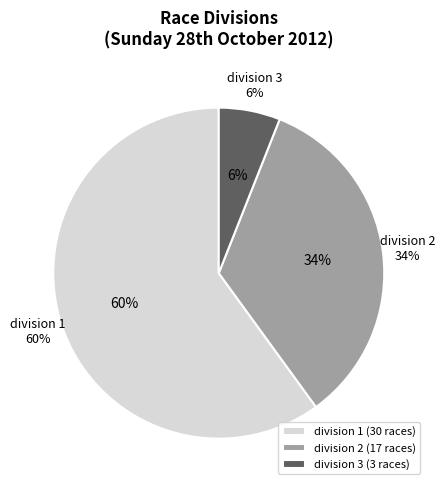

Which category has the smallest portion of the pie?

division 3